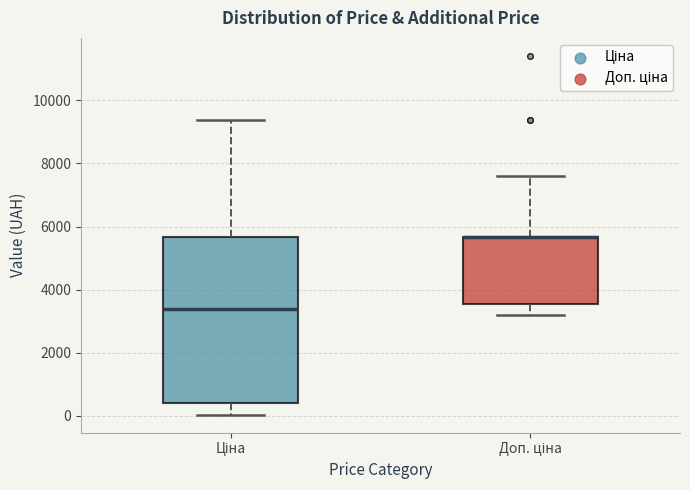

Reading left to right, transcribe this box plot: for each box, give where its median line is, the range the box spans, and where its two whiskers end, as read against the y-axis. The values are not printed on the chart, so give them approximately, as read against the axis.

Ціна: median 3400, box 400 to 5600, whiskers 0 to 9400
Доп. ціна: median 5600 (drawn on the box's upper edge), box 3600 to 5600, whiskers 3200 to 7600